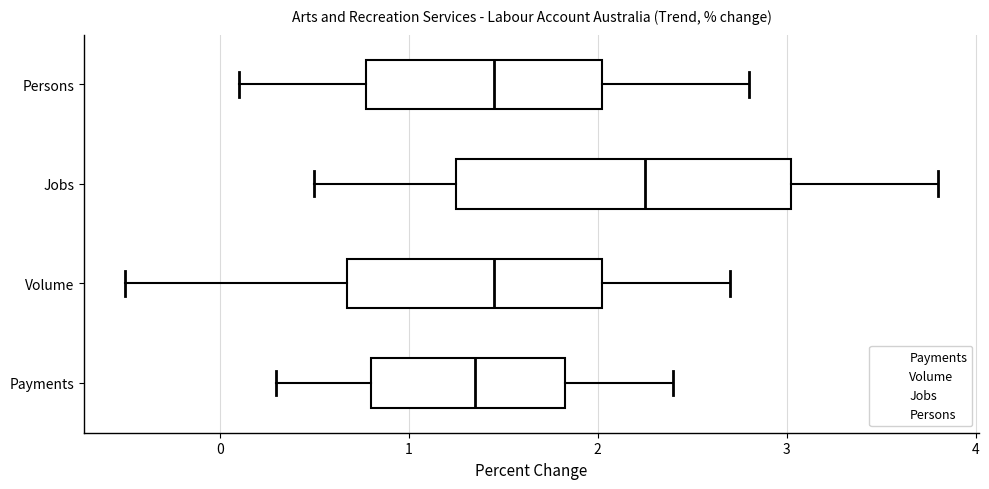

Which box has the furthest to the right median line?

Jobs